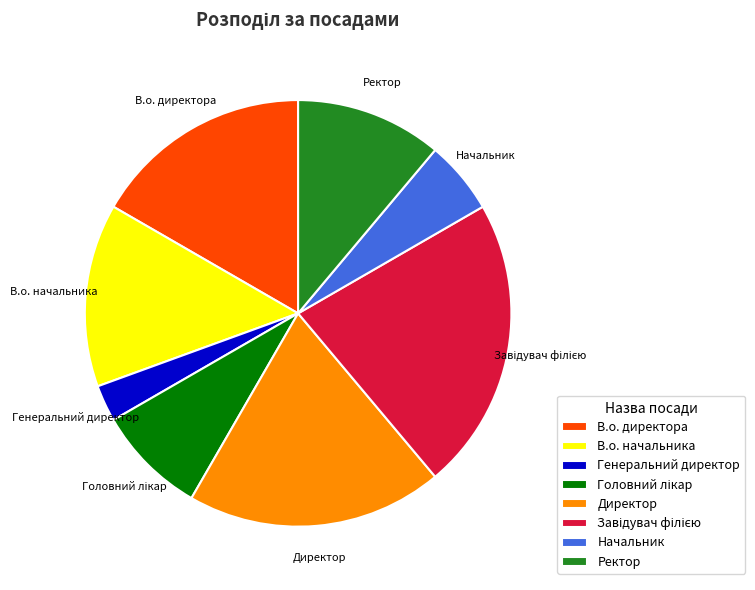

Is there a majority slice in this chart?

No